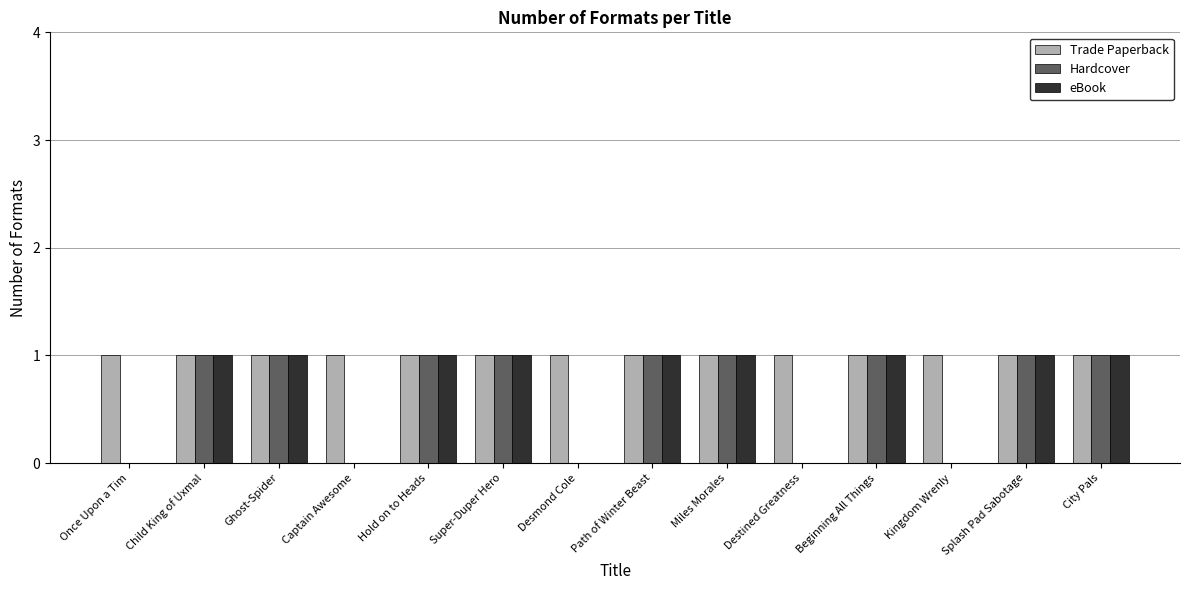

What is the total value across all series at Desmond Cole?

1